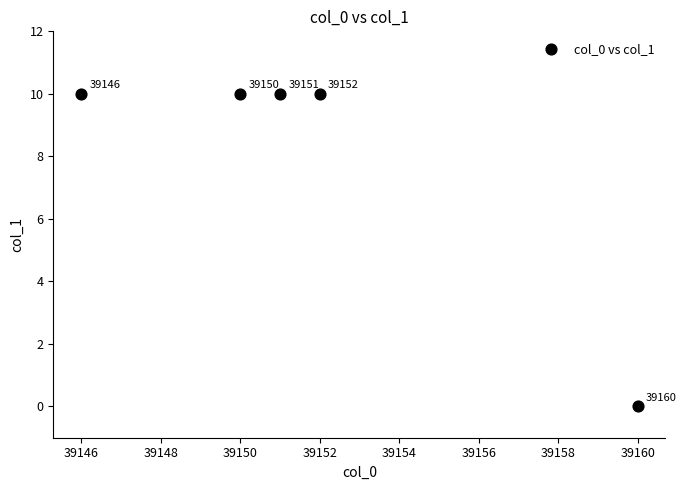

What is the range of X values (max minus min)?

14